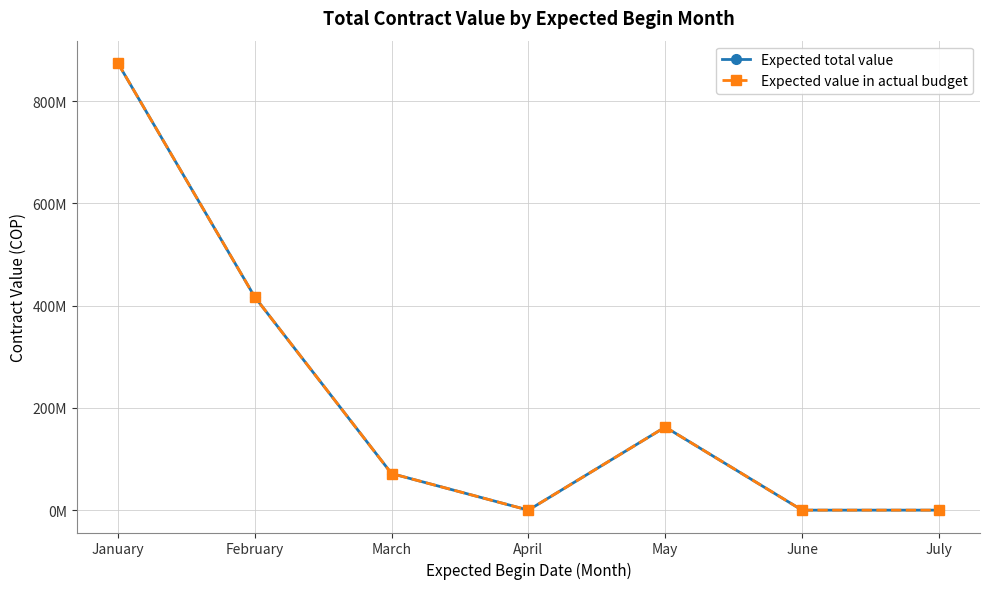

Is the value of Expected total value at April greater than the value of Expected value in actual budget at June?

No